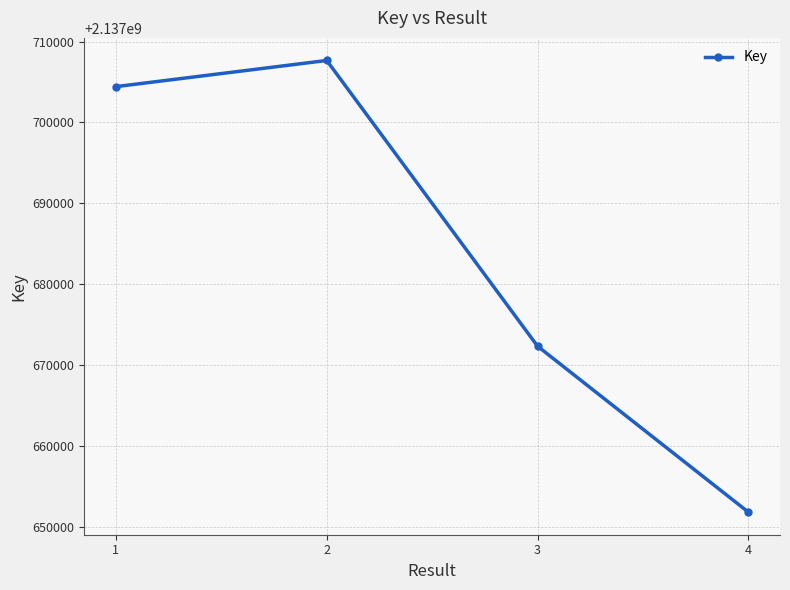

Reading left to right, what are all the values shown in this chart?

2137704424	2137707658	2137672340	2137651827